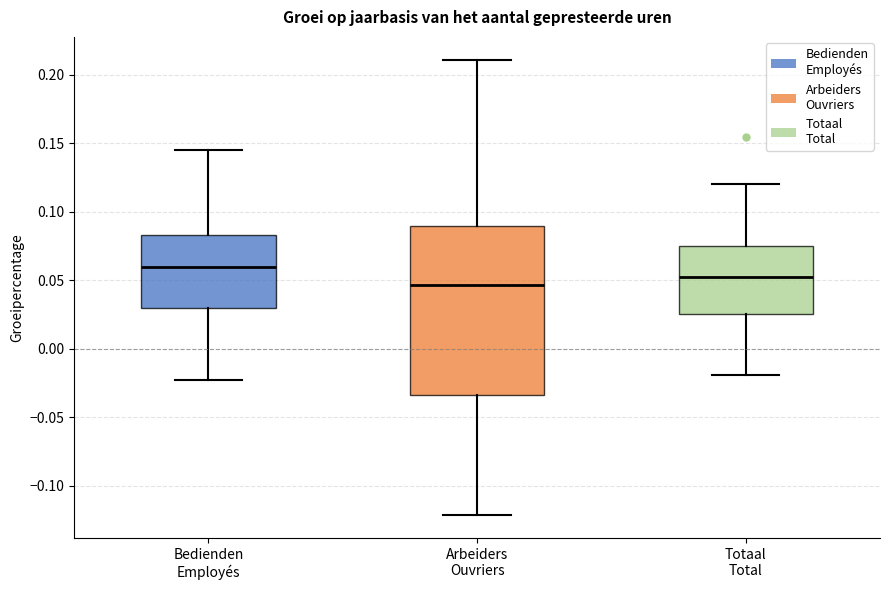

Where is the upper edge of the box for Arbeiders Ouvriers on the y-axis? The values are not printed on the chart, so give them approximately, as read against the axis.

0.090